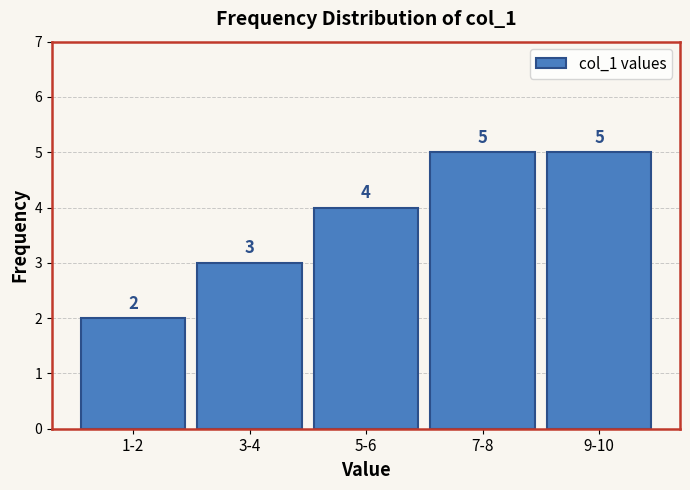

Reading left to right, what are all the values shown in this chart?

1-2=2	3-4=3	5-6=4	7-8=5	9-10=5